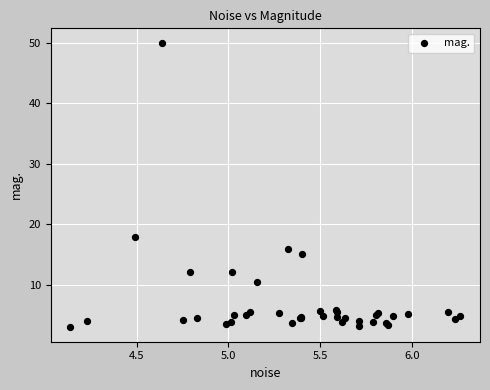

What Y value in the scatter plot is closest to 26?

17.9